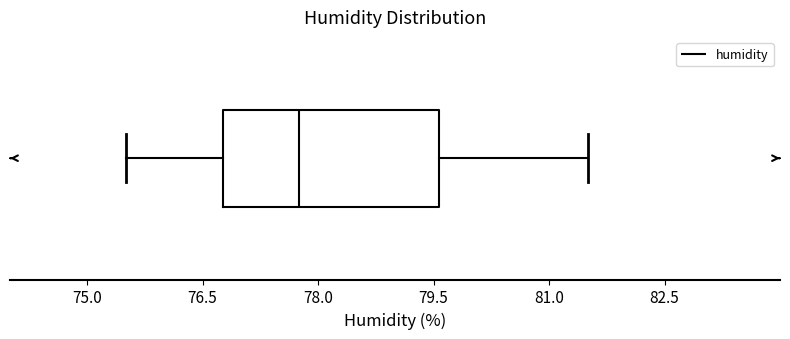

Where does the left whisker of the box end on the x-axis? The values are not printed on the chart, so give them approximately, as read against the axis.

75.6